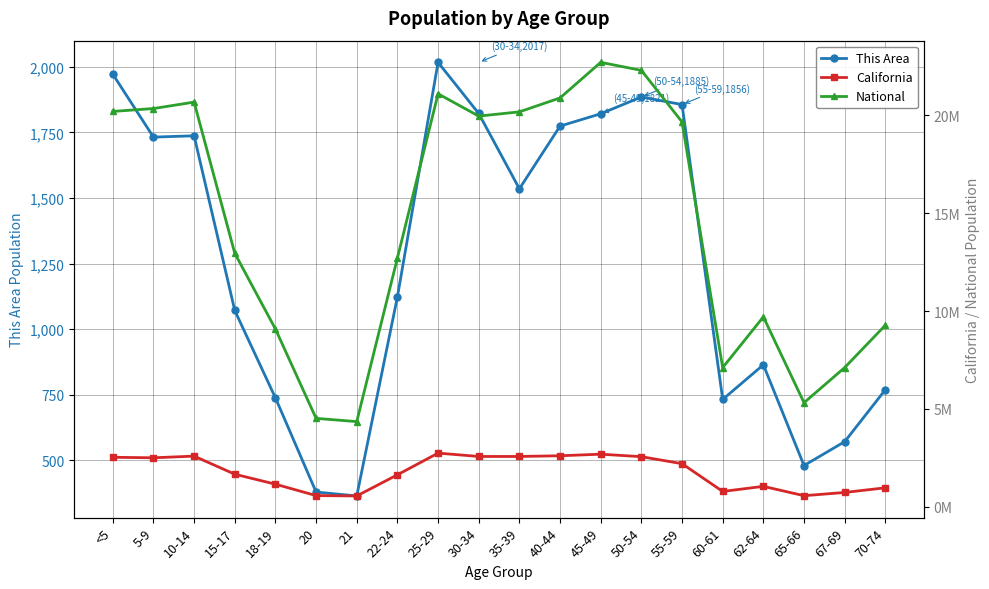

Where is National nearest to the value 13531442?

15-17